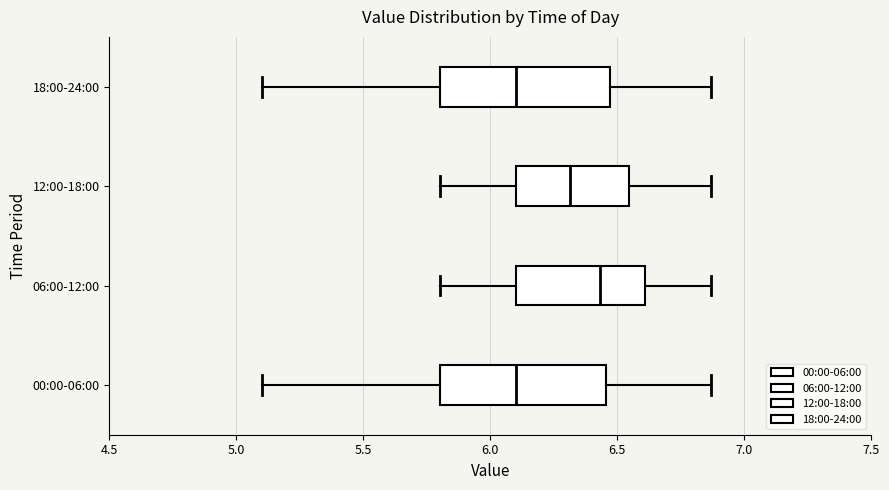

Reading bottom to top, transcribe this box plot: for each box, give where its median line is, the range the box spans, and where its two whiskers end, as read against the x-axis. The values are not printed on the chart, so give them approximately, as read against the axis.

00:00-06:00: median 6.10, box 5.80 to 6.45, whiskers 5.10 to 6.85
06:00-12:00: median 6.45, box 6.10 to 6.60, whiskers 5.80 to 6.85
12:00-18:00: median 6.30, box 6.10 to 6.55, whiskers 5.80 to 6.85
18:00-24:00: median 6.10, box 5.80 to 6.45, whiskers 5.10 to 6.85